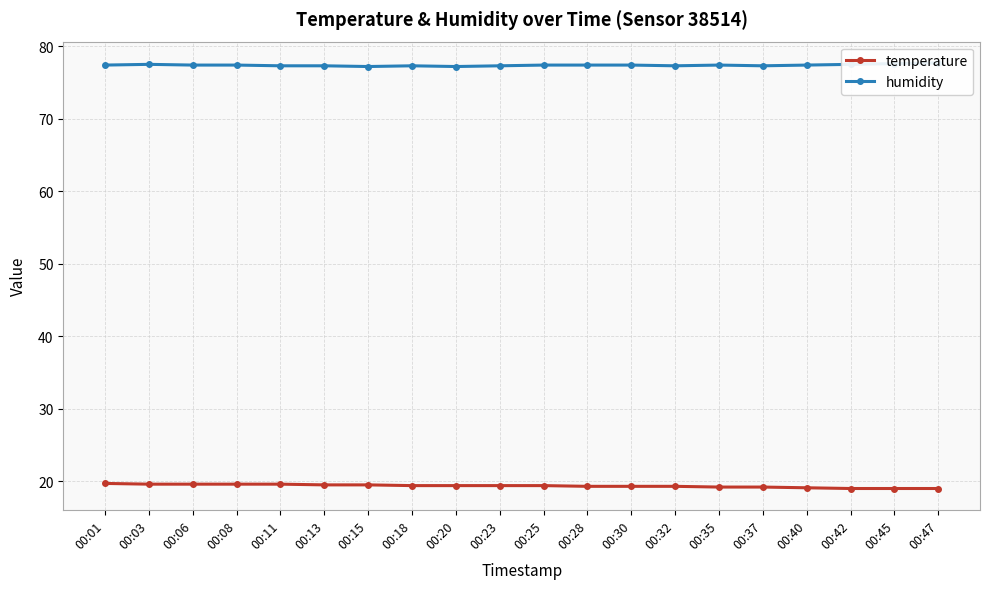

List the series in order of their peak value, lowest first.

temperature, humidity